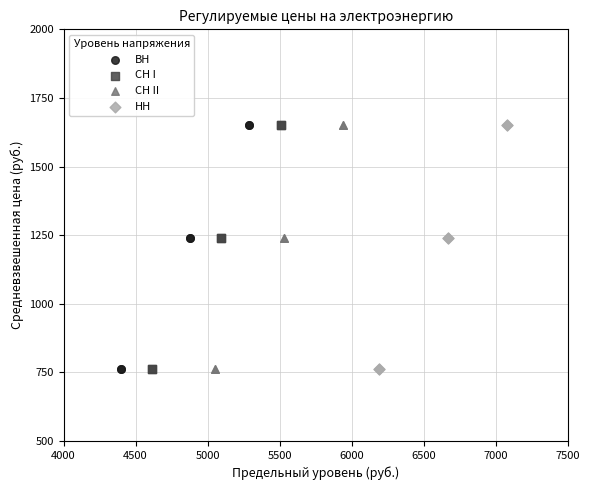

What are all the series names shown in the legend?

ВН, СН I, СН II, НН